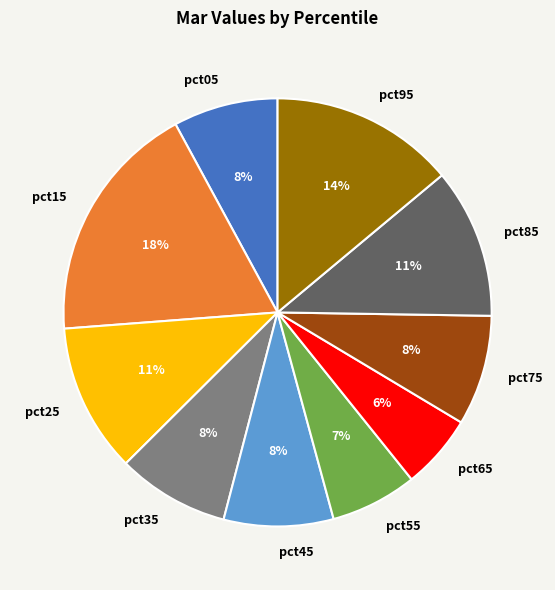

How many slices are in this pie chart?

10